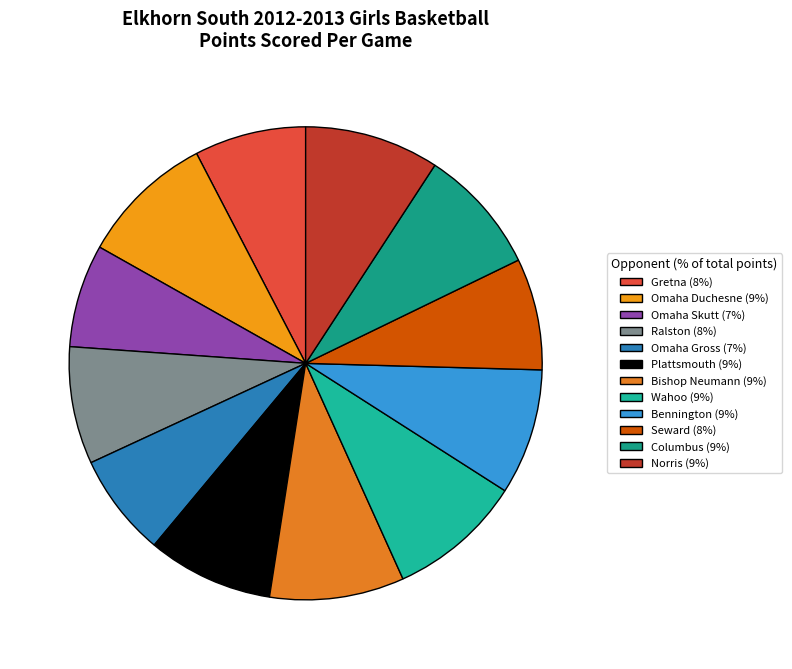

Count the number of slices in the pie.

12